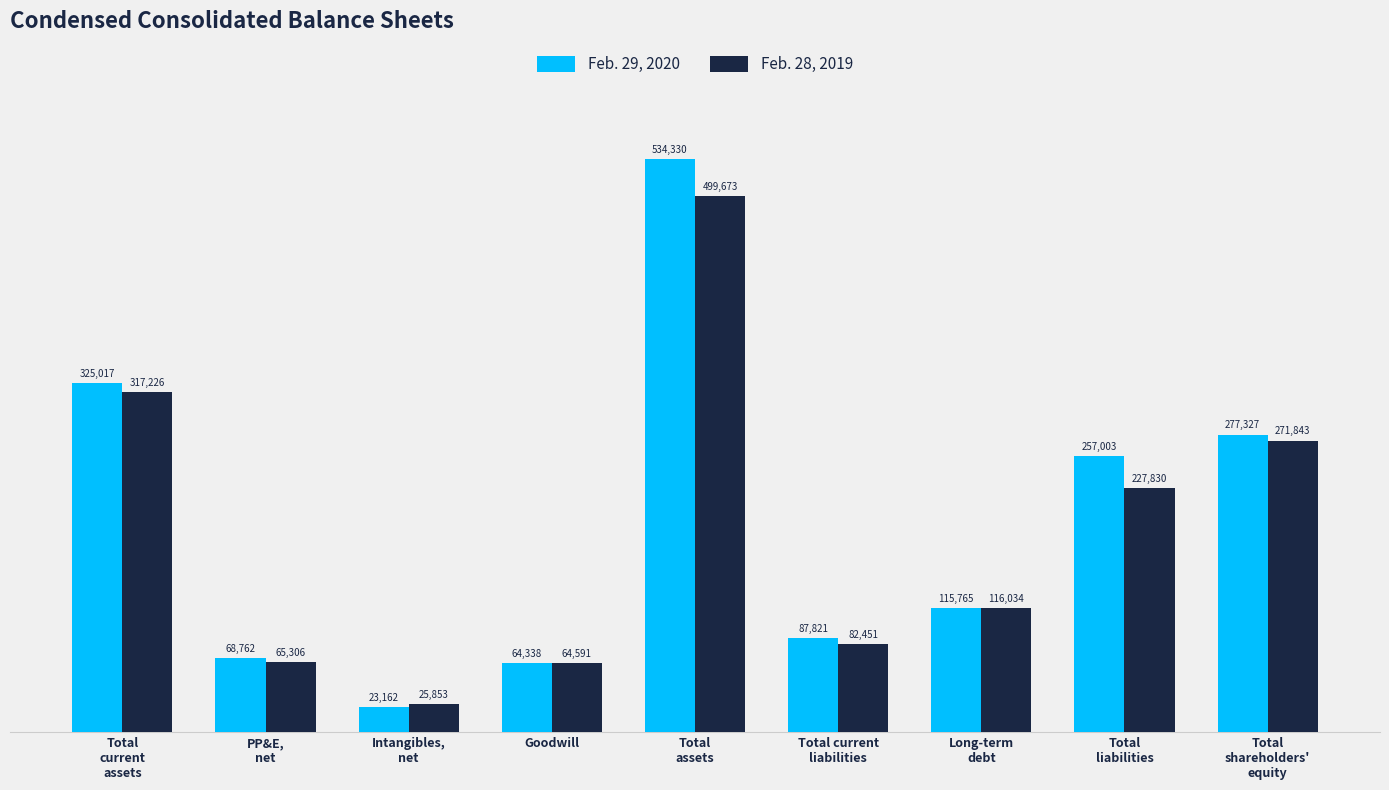

How many bars are there in total?

18